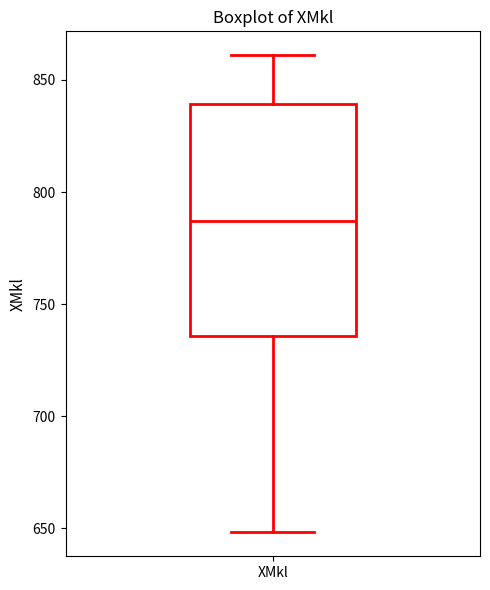

Transcribe this box plot: give where the median line is, the range the box spans, and where the two whiskers end, as read against the y-axis. The values are not printed on the chart, so give them approximately, as read against the axis.

median 785, box 735 to 840, whiskers 650 to 860